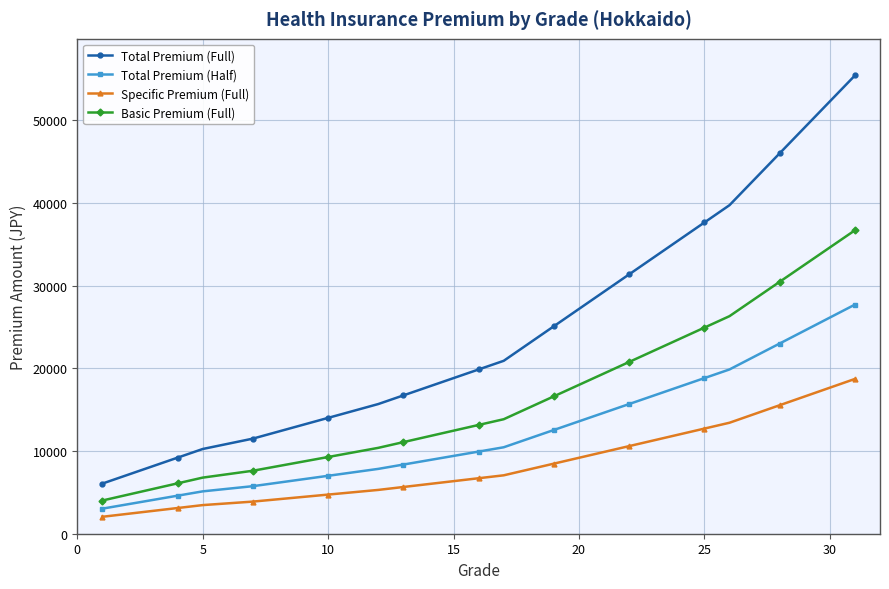

What is the sum of all Total Premium (Half) values?

377454.0